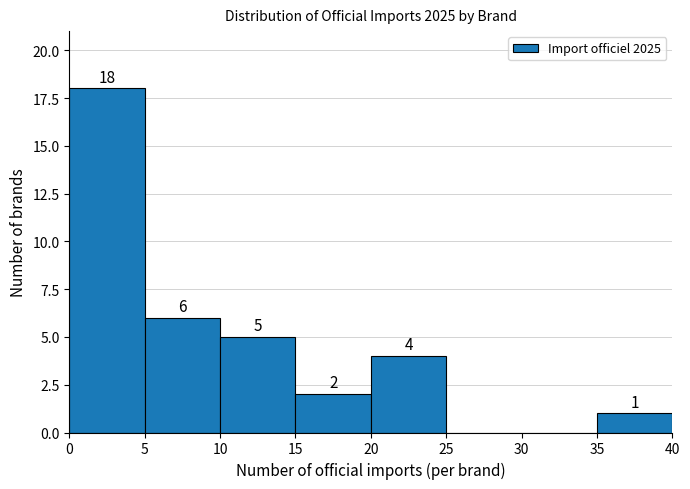

Which range on the x-axis has the tallest bar?

0 to 5